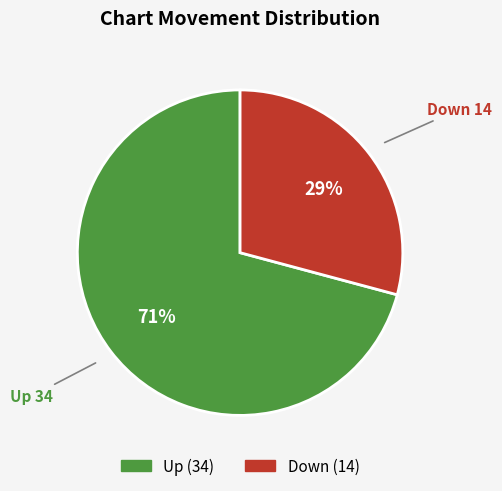

To the nearest percent, what is the average slice percentage?

50%